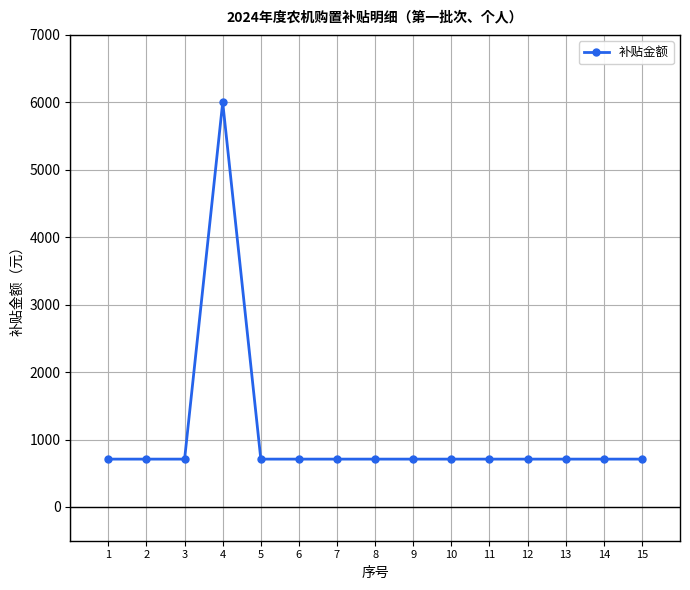

What is the sum of the values at 2 and 9?

1420